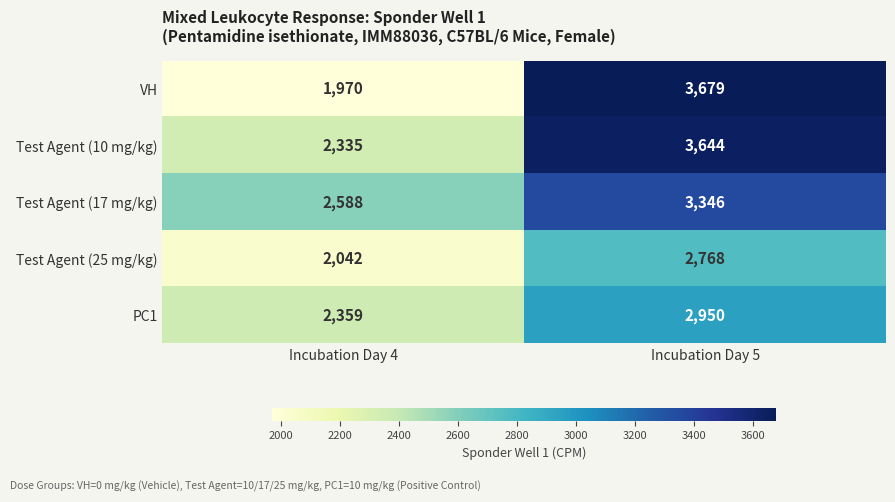

Reading right to left, list all the values displayed in this chart.

VH: Incubation Day 5=3679	Incubation Day 4=1970
Test Agent (10 mg/kg): Incubation Day 5=3644	Incubation Day 4=2335
Test Agent (17 mg/kg): Incubation Day 5=3346	Incubation Day 4=2588
Test Agent (25 mg/kg): Incubation Day 5=2768	Incubation Day 4=2042
PC1: Incubation Day 5=2950	Incubation Day 4=2359